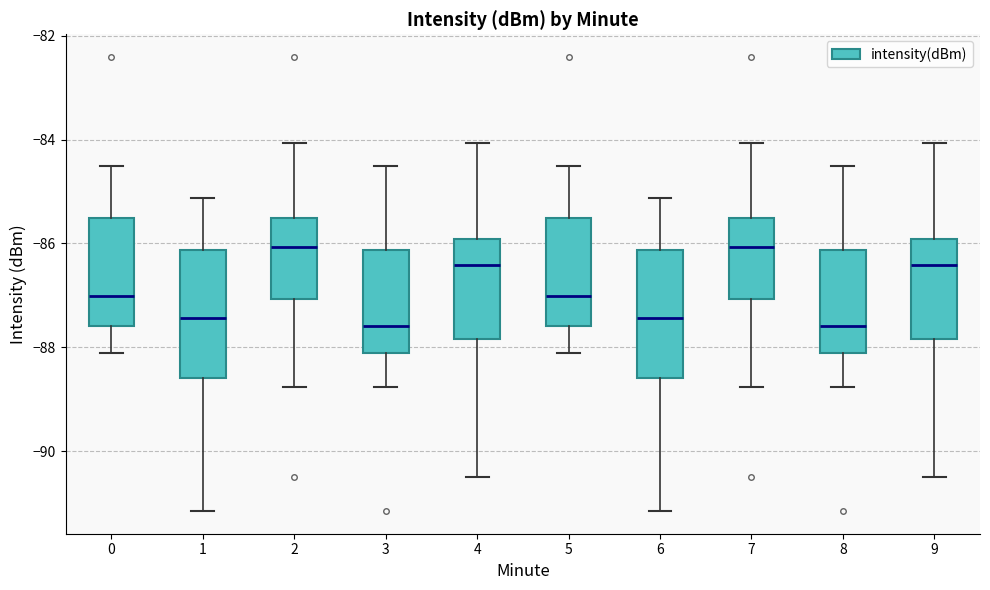

Reading left to right, read every box against the y-axis: the position of its median line, the range the box covers, and the ends of its whiskers. The values are not printed on the chart, so give them approximately, as read against the axis.

0: median -87.0, box -87.6 to -85.6, whiskers -88.0 to -84.4
1: median -87.4, box -88.6 to -86.2, whiskers -91.2 to -85.2
2: median -86.0, box -87.0 to -85.6, whiskers -88.8 to -84.0
3: median -87.6, box -88.0 to -86.2, whiskers -88.8 to -84.4
4: median -86.4, box -87.8 to -86.0, whiskers -90.4 to -84.0
5: median -87.0, box -87.6 to -85.6, whiskers -88.0 to -84.4
6: median -87.4, box -88.6 to -86.2, whiskers -91.2 to -85.2
7: median -86.0, box -87.0 to -85.6, whiskers -88.8 to -84.0
8: median -87.6, box -88.0 to -86.2, whiskers -88.8 to -84.4
9: median -86.4, box -87.8 to -86.0, whiskers -90.4 to -84.0